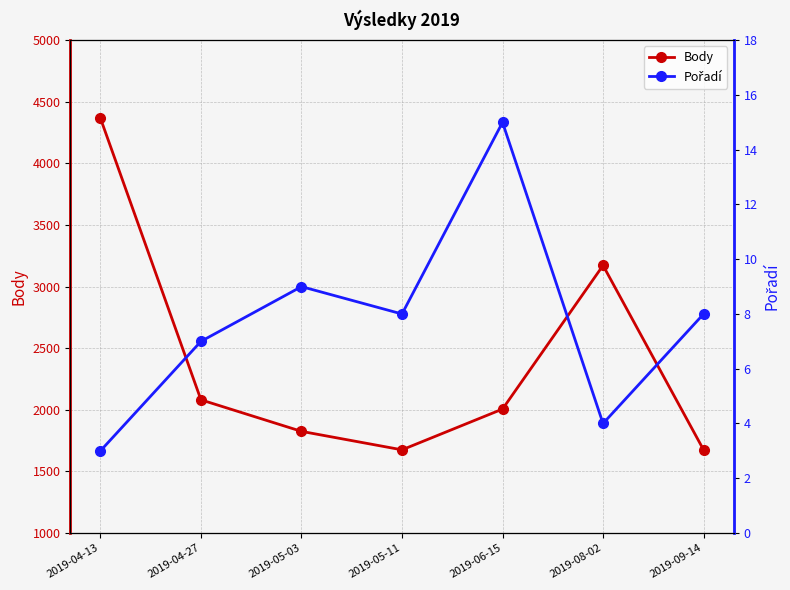

True or false: Body and Pořadí intersect in this chart.

False